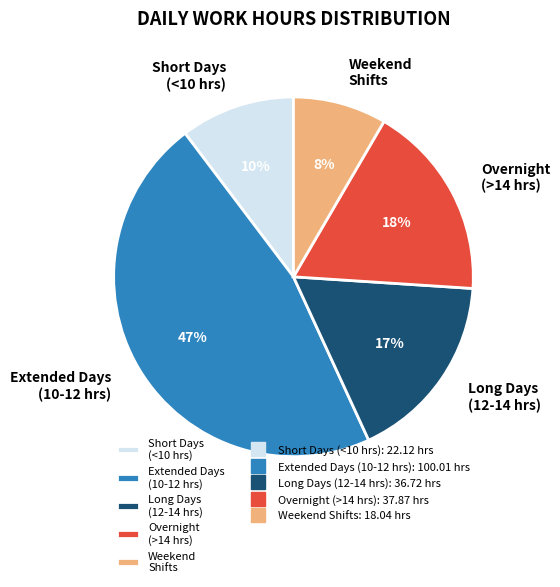

What percentage is the Overnight (>14 hrs) slice, to the nearest percent?

18%